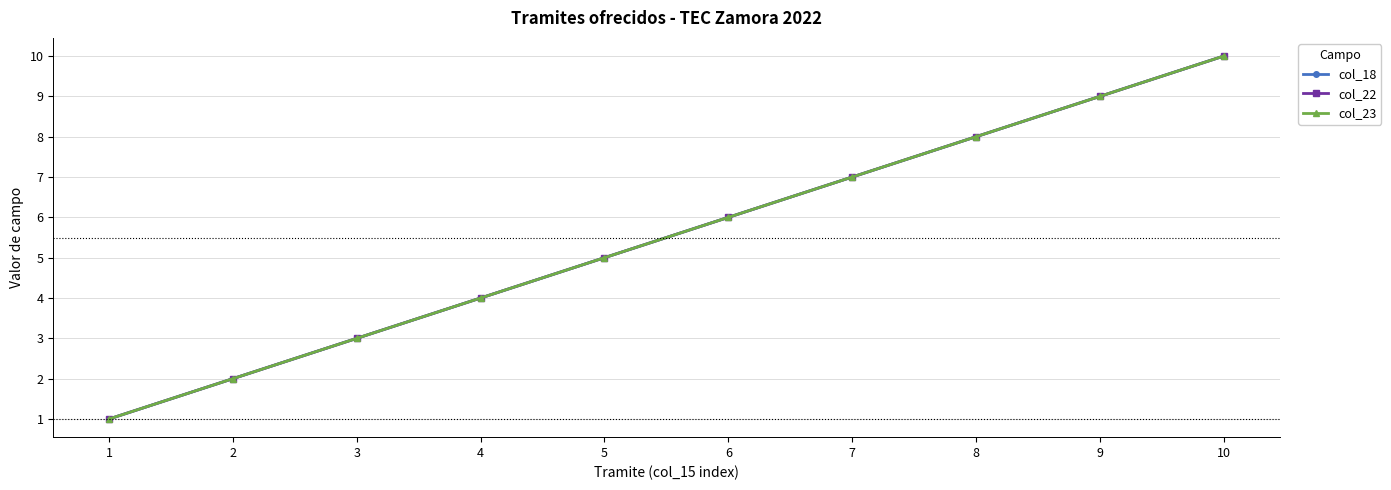

Is this an area chart (filled region under the line)?

No